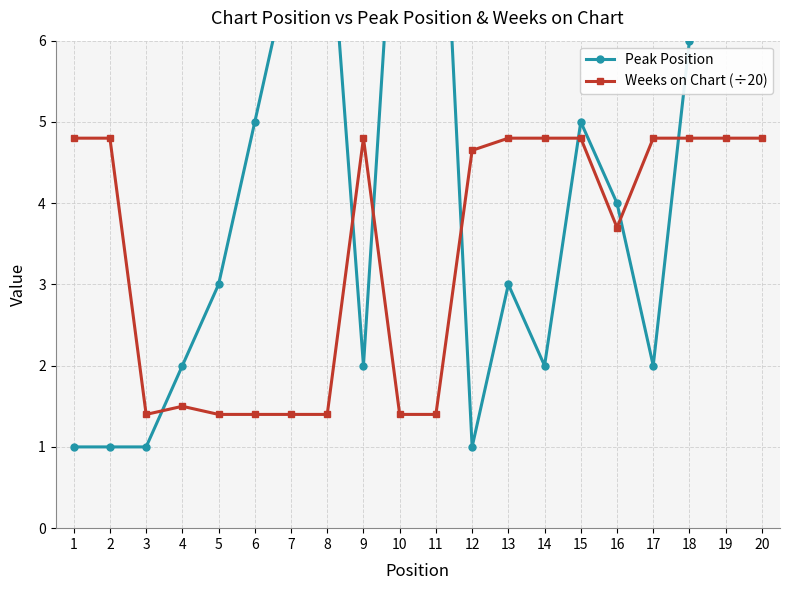

What is the minimum value shown in the chart?

1.0